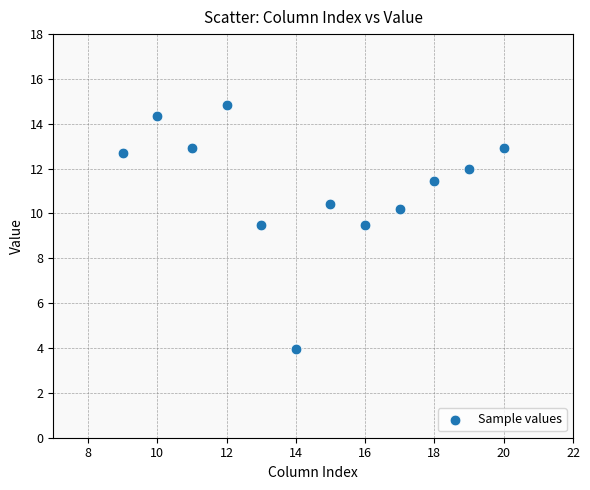

What is the range of X values (max minus min)?

11.0